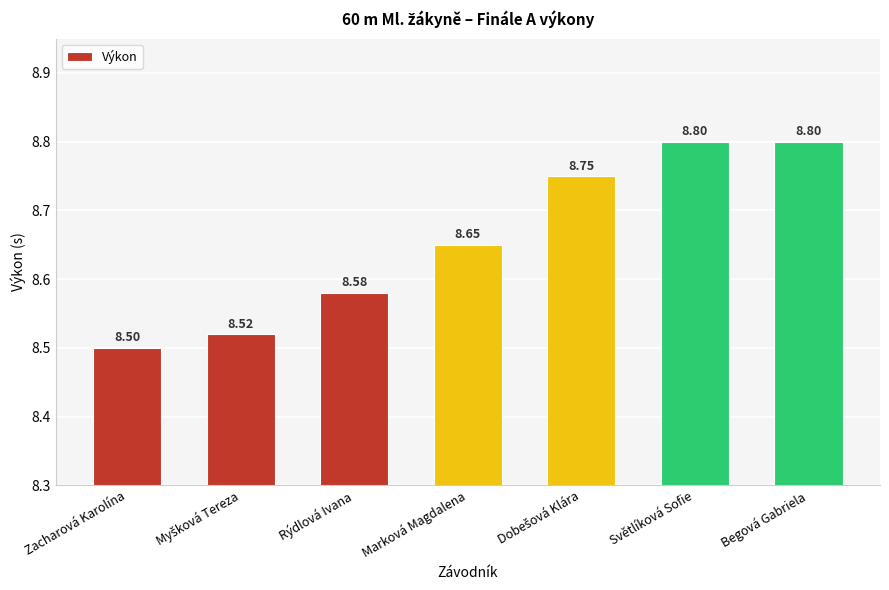

What is the difference between the second highest and minimum values?

0.3